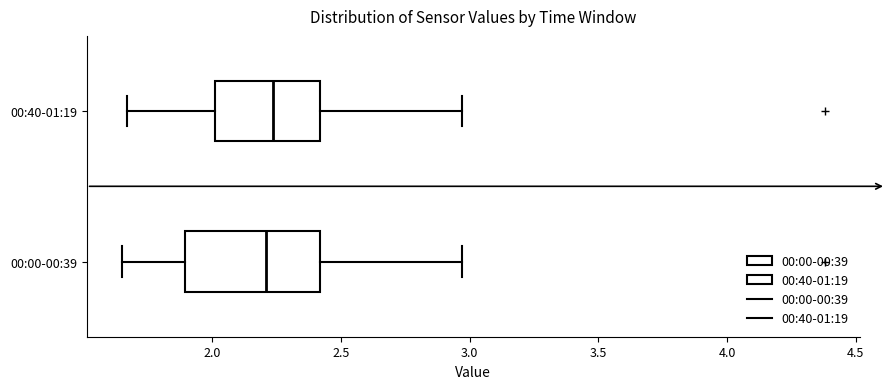

Comparing the boxes themselves (not the whiskers), which one is the widest?

00:00-00:39